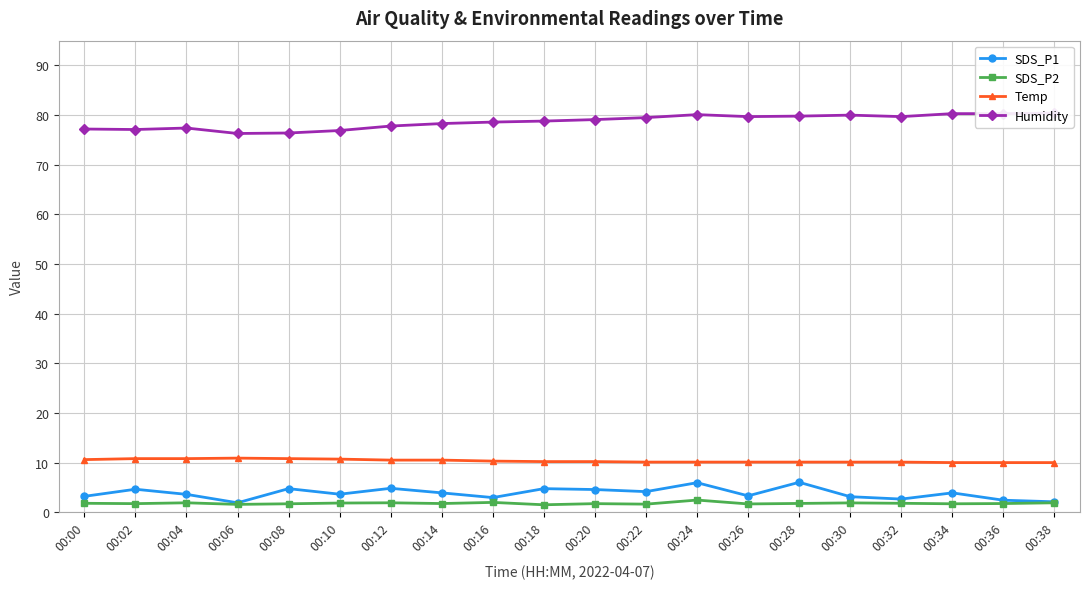

Read the SDS_P2 value at 00:32.

1.8